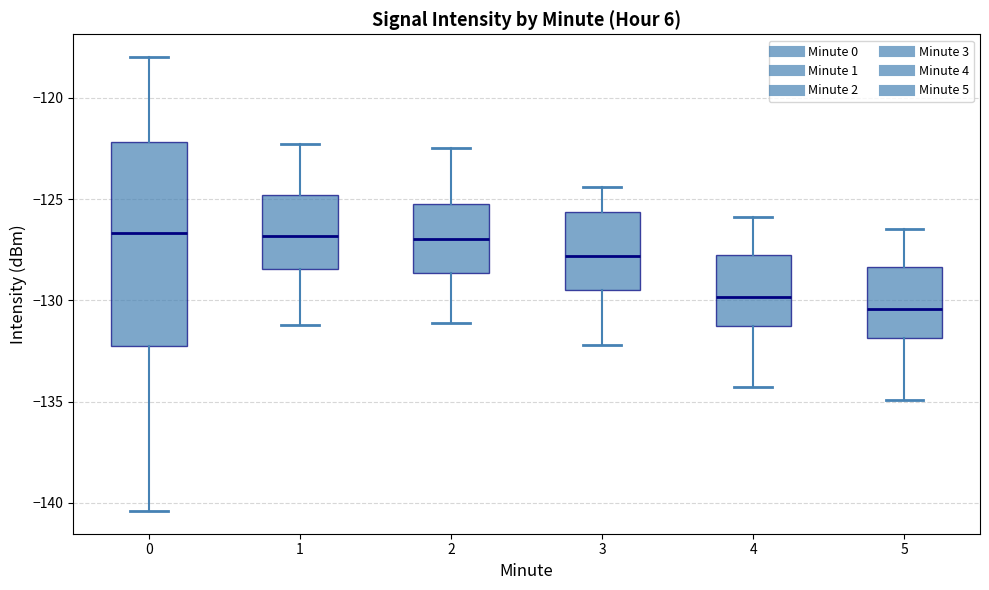

Reading left to right, transcribe this box plot: for each box, give where its median line is, the range the box spans, and where its two whiskers end, as read against the y-axis. The values are not printed on the chart, so give them approximately, as read against the axis.

0: median -126.5, box -132.5 to -122.0, whiskers -140.5 to -118.0
1: median -127.0, box -128.5 to -125.0, whiskers -131.0 to -122.5
2: median -127.0, box -128.5 to -125.0, whiskers -131.0 to -122.5
3: median -128.0, box -129.5 to -125.5, whiskers -132.0 to -124.5
4: median -130.0, box -131.0 to -127.5, whiskers -134.5 to -126.0
5: median -130.5, box -132.0 to -128.5, whiskers -135.0 to -126.5